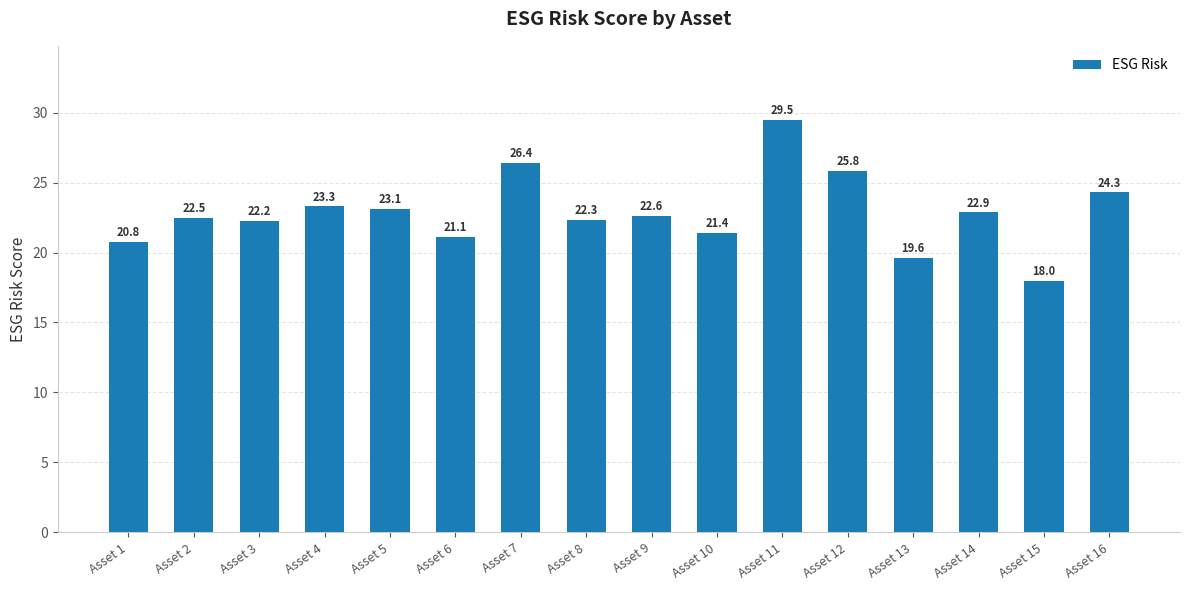

What is the change in value from Asset 5 to Asset 16?

+1.2